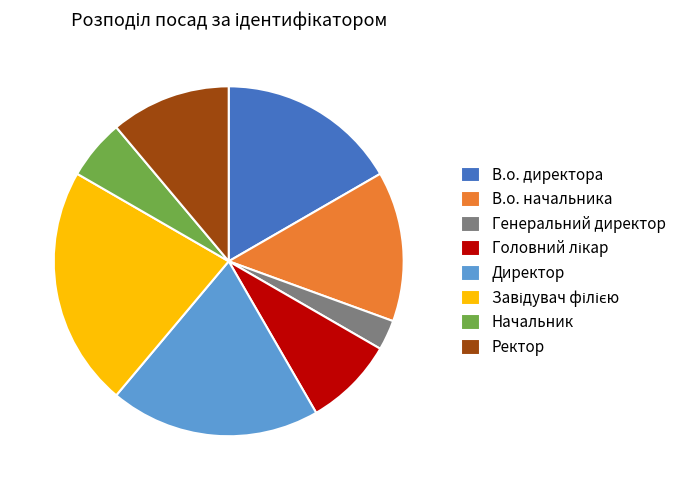

Which slice is the smallest?

Генеральний директор